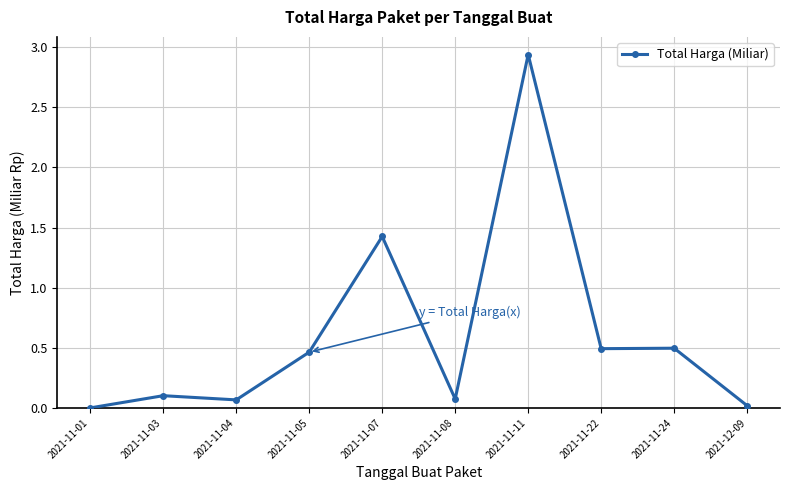

What is the sum of all values?

6.1